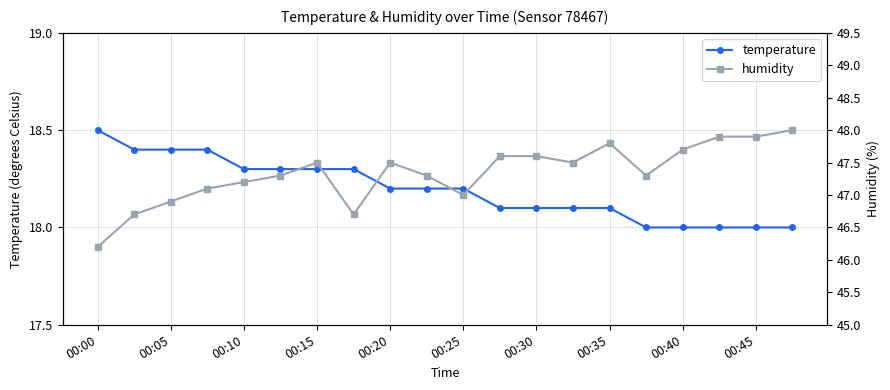

The value of temperature at 00:10 is 24.1. True or false?

False